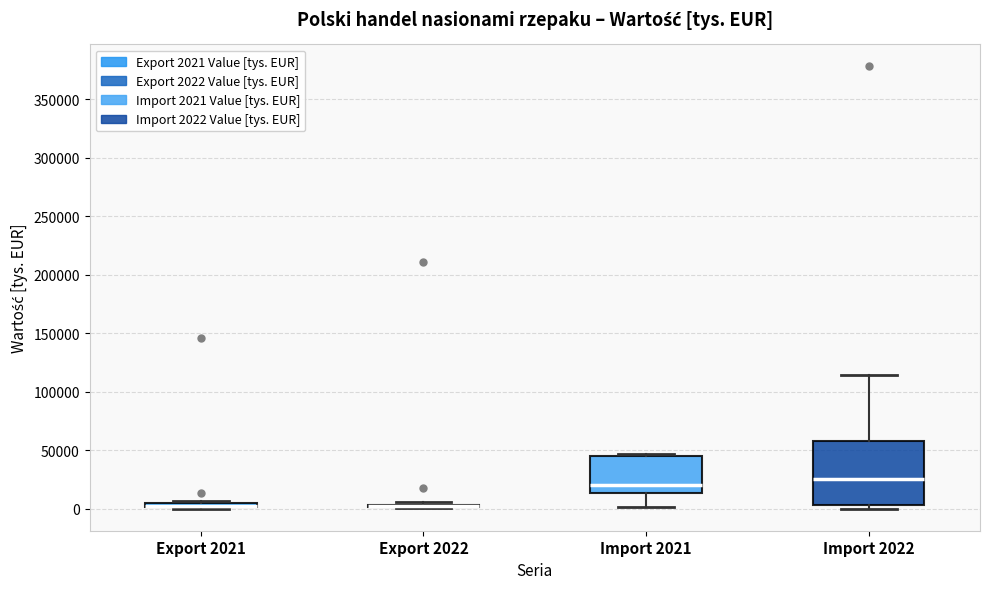

Which box is the tallest, from its lower edge to its upper edge?

Import 2022